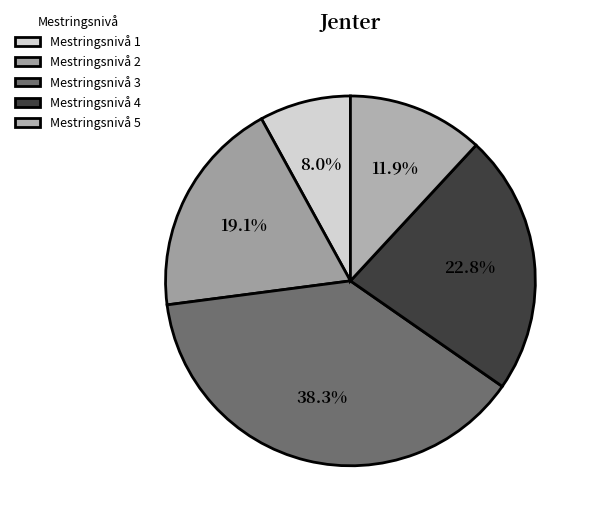

True or false: Mestringsnivå 5 accounts for 12% of the total.

True